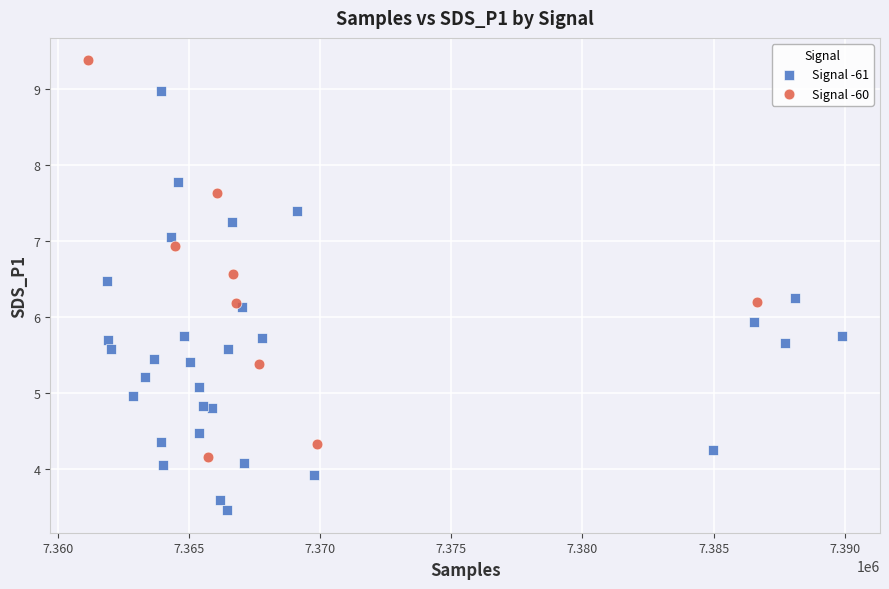

Which series reaches the maximum Y coordinate?

Signal -60